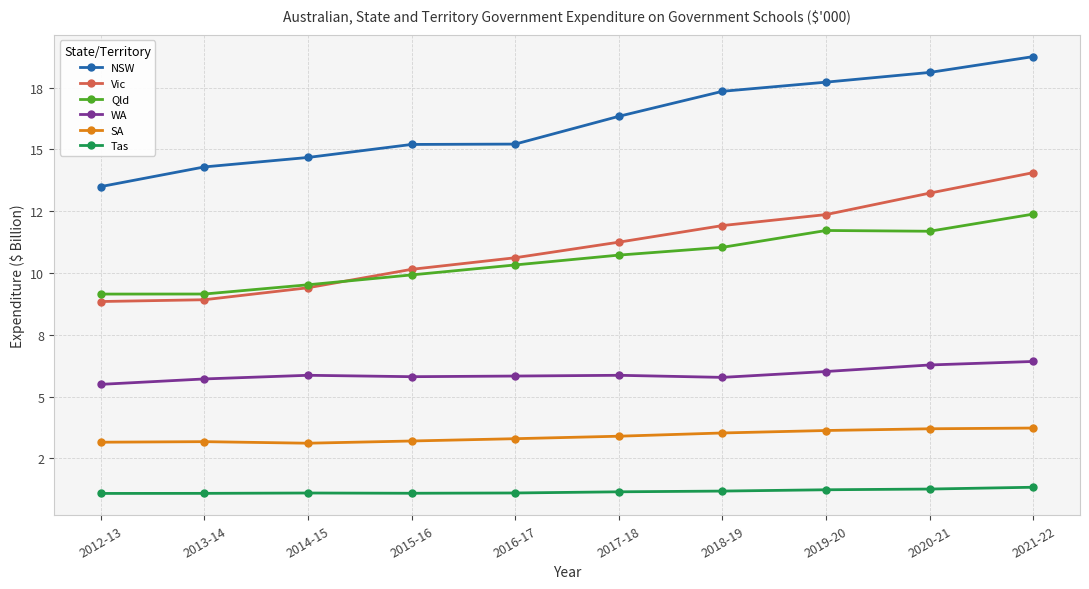

What are all the series names shown in the legend?

NSW, Vic, Qld, WA, SA, Tas